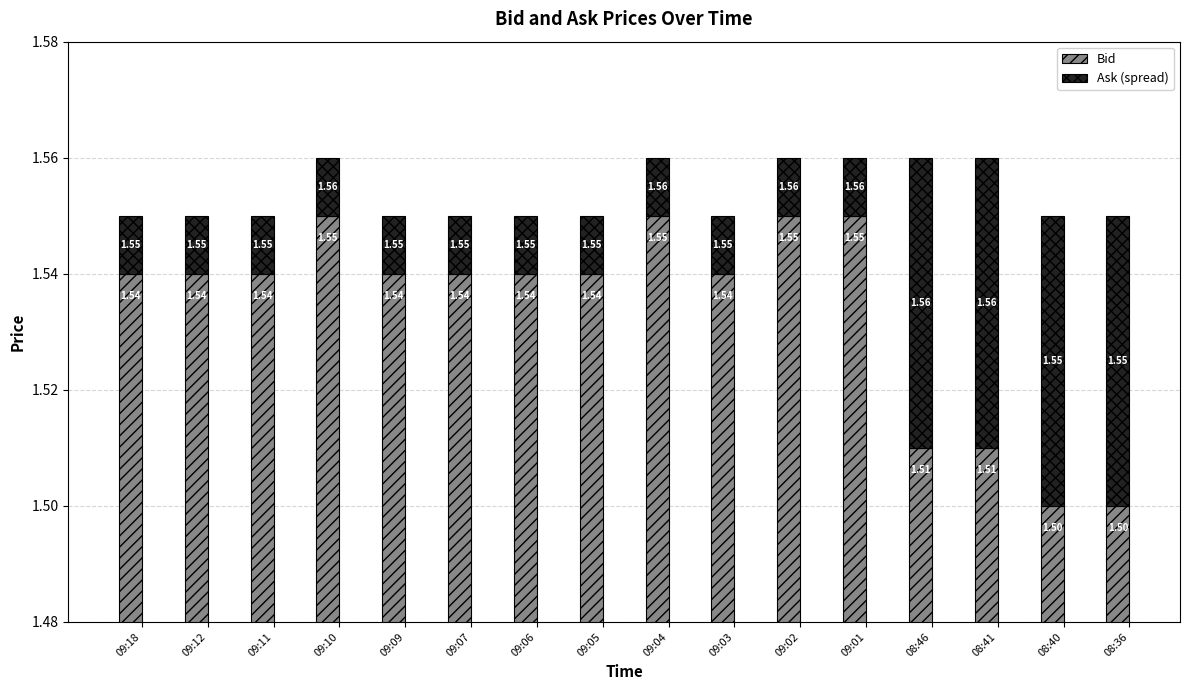

What are all the series names shown in the legend?

Bid, Ask (spread)